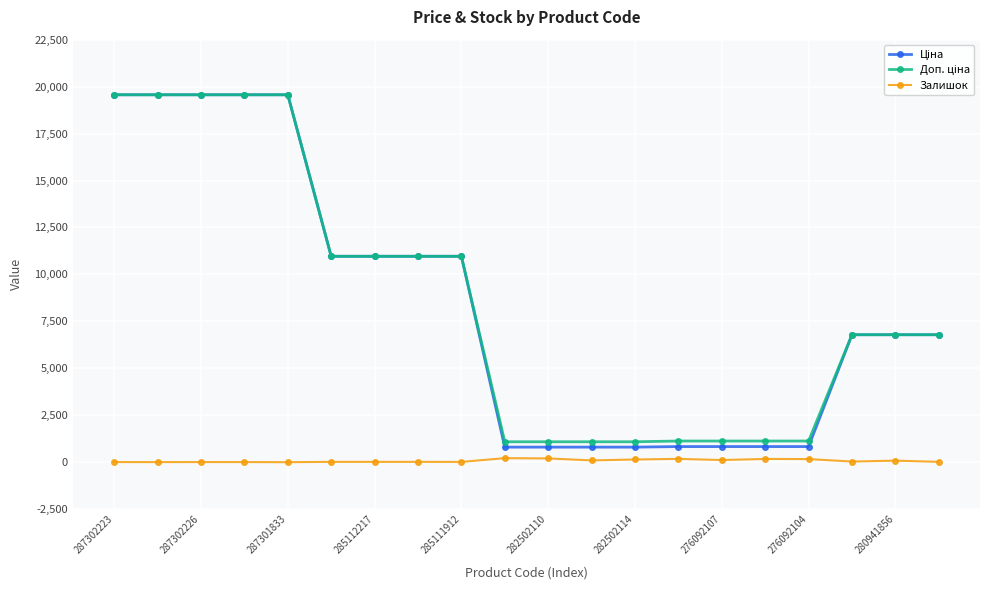

At how many categories does at least one series exceed 14660?

5